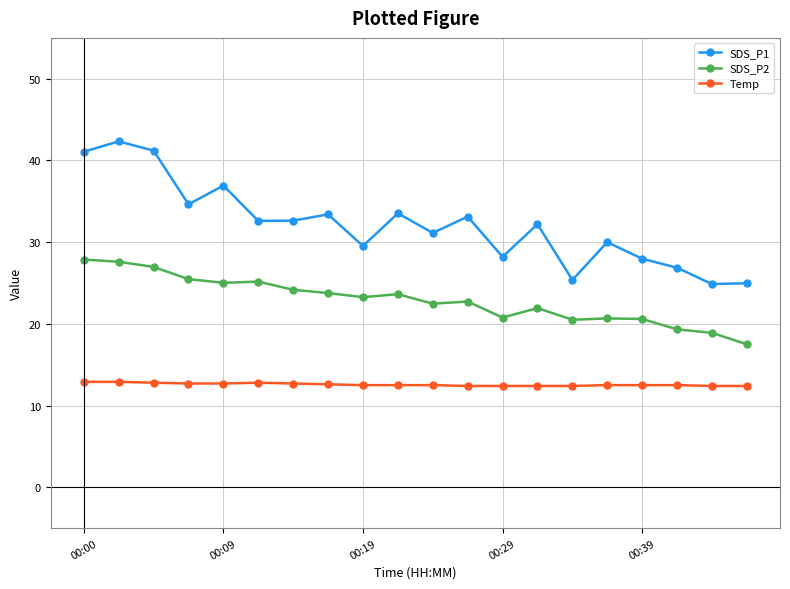

Rank the series by their maximum value, from highest to lowest.

SDS_P1, SDS_P2, Temp